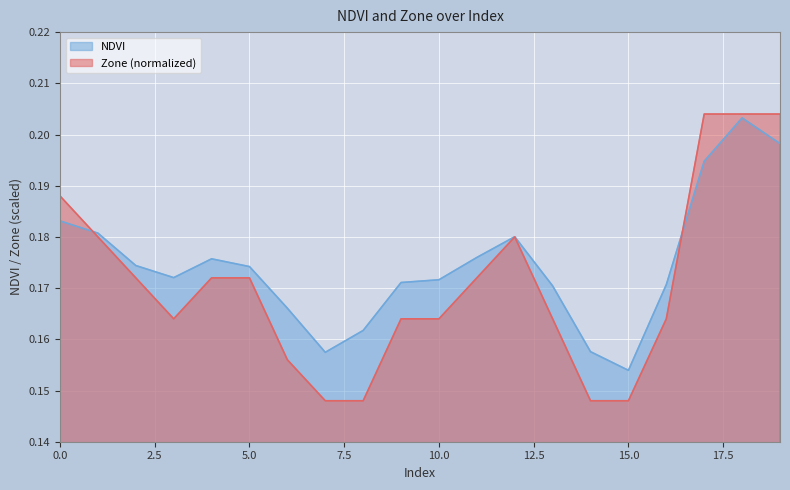

What is the difference between the second highest and minimum values in the Zone series?

0.1